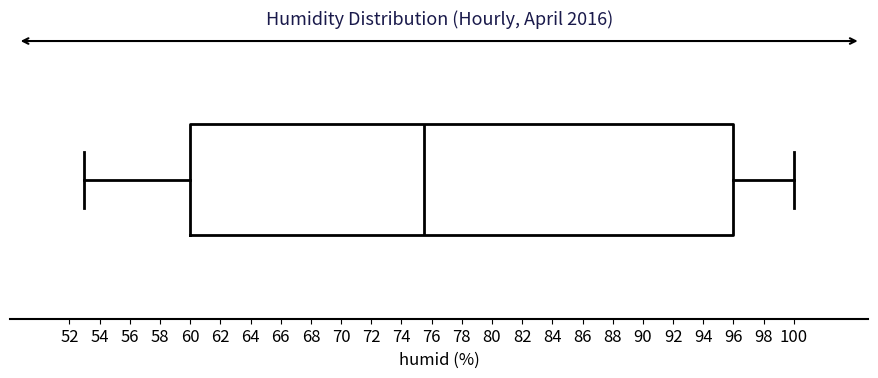

Read this box plot against the x-axis: the position of the median line, the range covered by the box, and the ends of both whiskers. The values are not printed on the chart, so give them approximately, as read against the axis.

median 75.6, box 60.0 to 96.0, whiskers 53.0 to 100.0